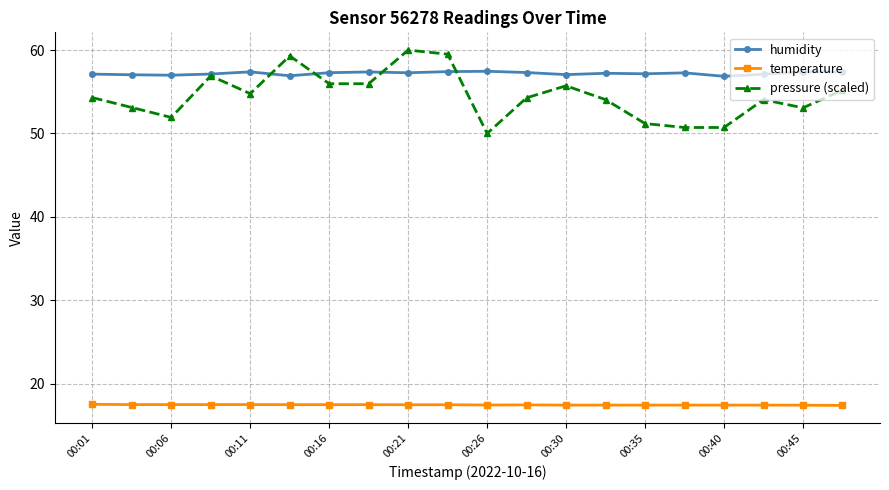

Count the number of categories in the chart.

20